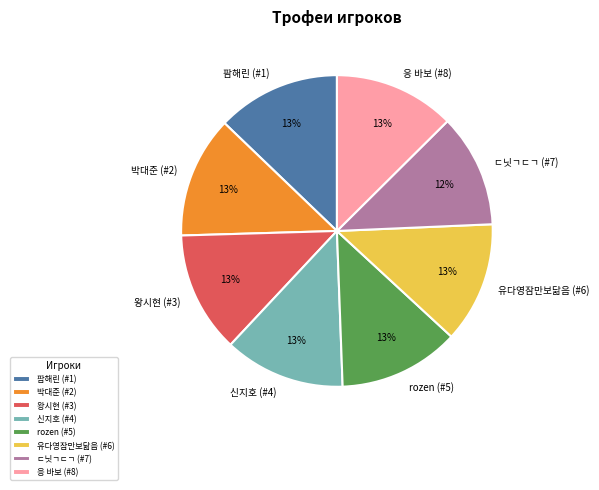

Do 팜해린 (#1) and ㄷ닛ㄱㄷㄱ (#7) together represent more than half of the pie?

No